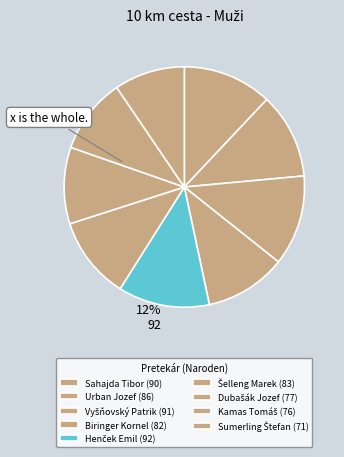

Rank the categories by value from highest to lowest.

Henček Emil, Vyšňovský Patrik, Sahajda Tibor, Urban Jozef, Šelleng Marek, Biringer Kornel, Dubašák Jozef, Kamas Tomáš, Sumerling Štefan